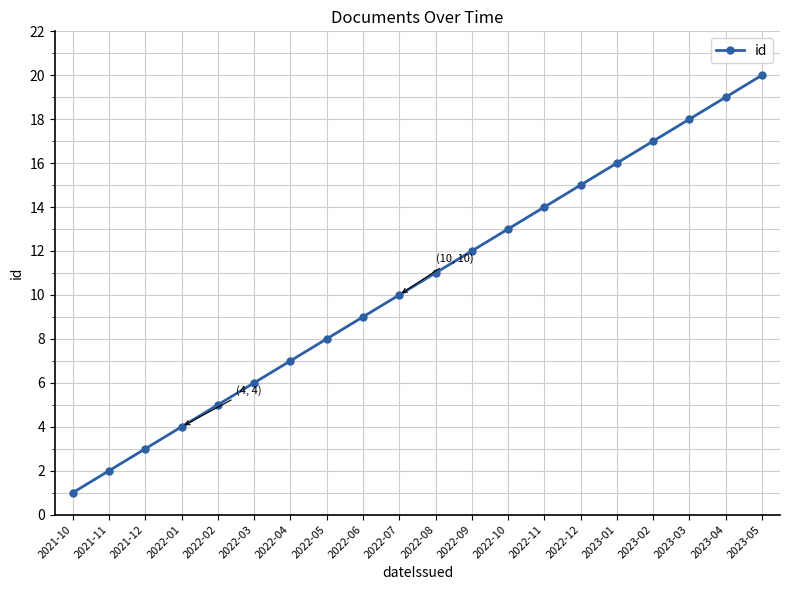

What is the difference between the second highest and second lowest values?

17